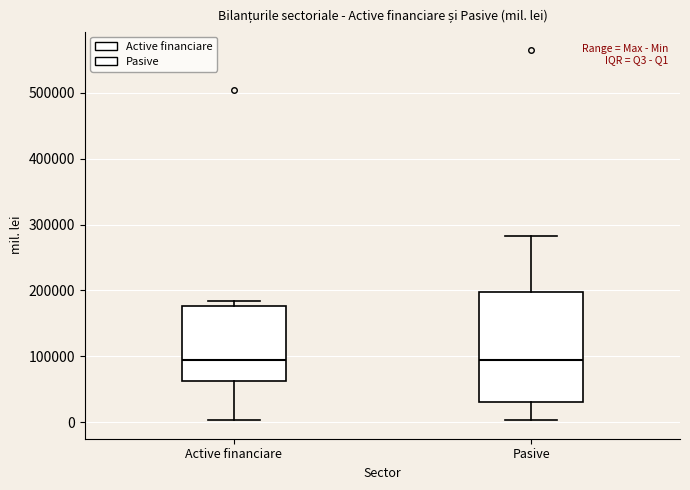

Reading left to right, read every box against the y-axis: the position of its median line, the range the box covers, and the ends of its whiskers. The values are not printed on the chart, so give them approximately, as read against the axis.

Active financiare: median 90000, box 60000 to 180000, whiskers 0 to 180000 (just above the box's upper edge)
Pasive: median 90000, box 30000 to 200000, whiskers 0 to 280000